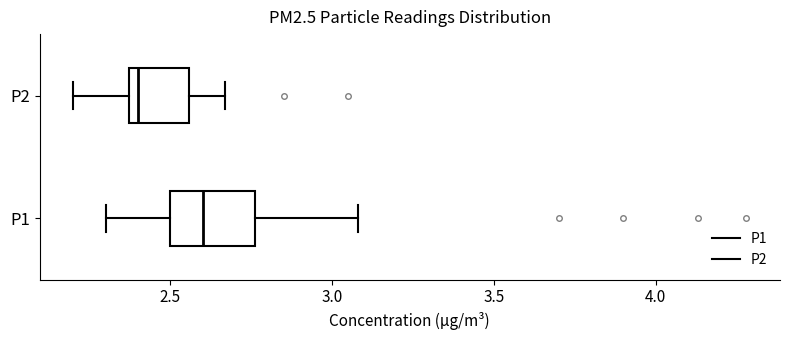

Which box's median line is the furthest to the right?

P1